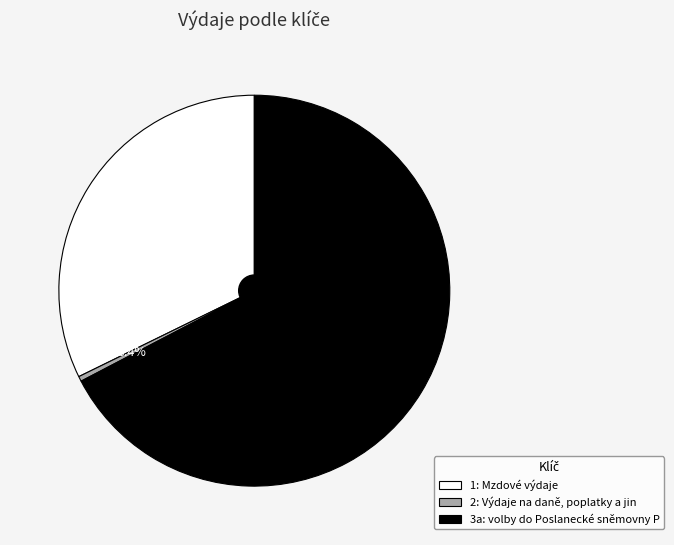

Rank the categories by value from highest to lowest.

3a, 1, 2